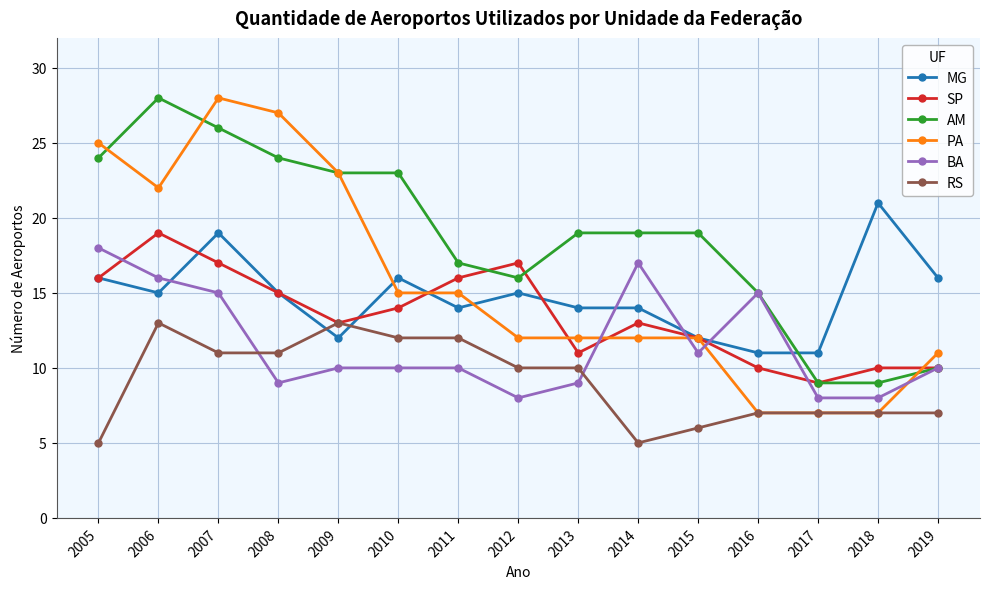

The MG series shows 12 at 2015. True or false?

True